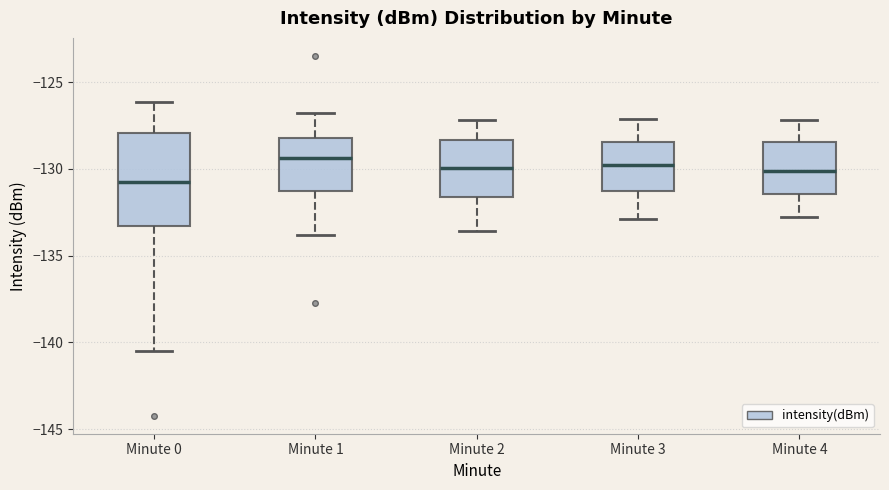

Reading left to right, read every box against the y-axis: the position of its median line, the range the box covers, and the ends of its whiskers. The values are not printed on the chart, so give them approximately, as read against the axis.

Minute 0: median -131.0, box -133.5 to -128.0, whiskers -140.5 to -126.0
Minute 1: median -129.5, box -131.5 to -128.0, whiskers -134.0 to -127.0
Minute 2: median -130.0, box -131.5 to -128.5, whiskers -133.5 to -127.0
Minute 3: median -129.5, box -131.0 to -128.5, whiskers -133.0 to -127.0
Minute 4: median -130.0, box -131.5 to -128.5, whiskers -133.0 to -127.0